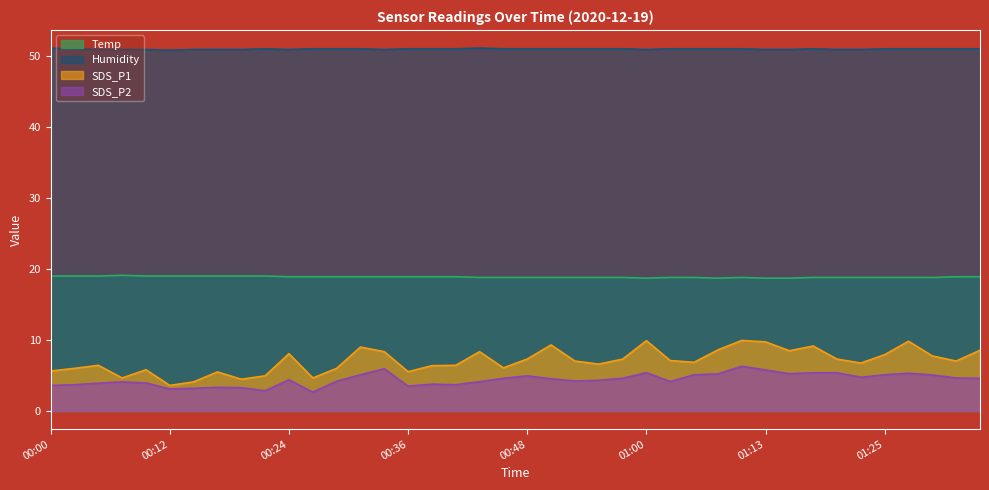

The value of Humidity at 01:00 is 50.9. True or false?

True